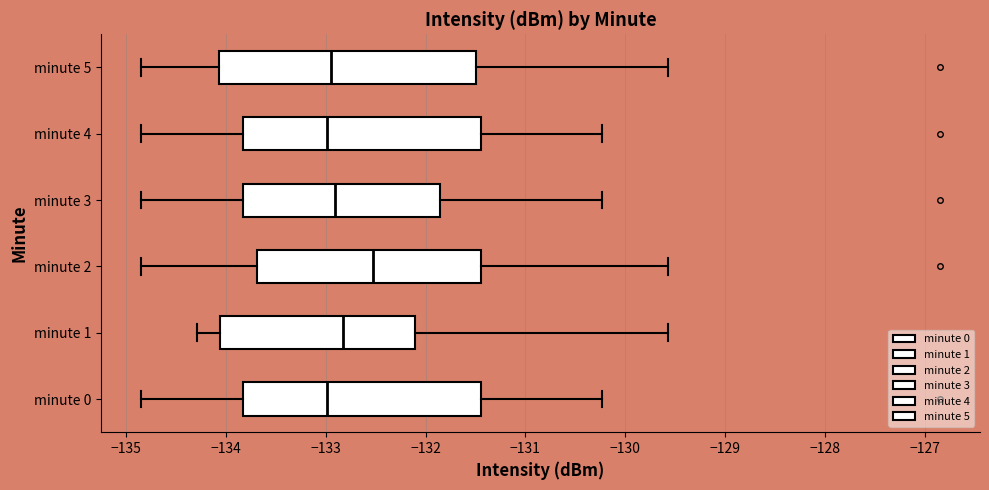

Where does the left whisker of the box for minute 3 end on the x-axis? The values are not printed on the chart, so give them approximately, as read against the axis.

-134.9